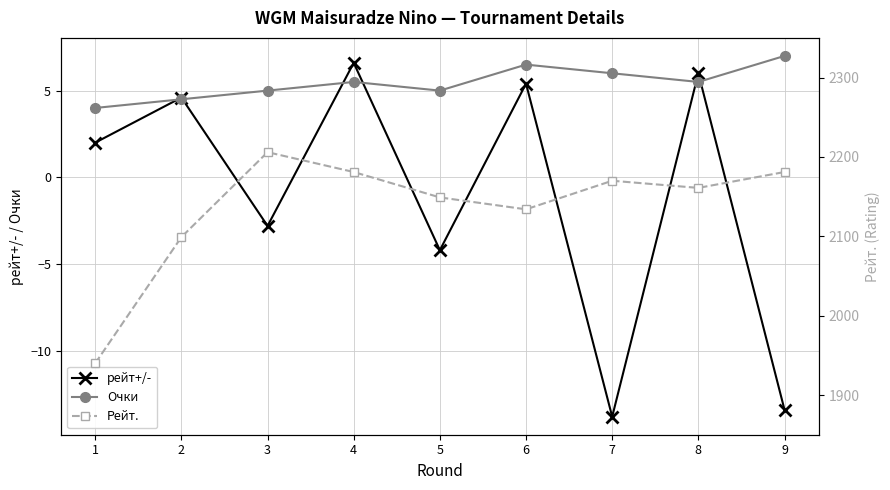

Read the Очки value at 2.

4.5